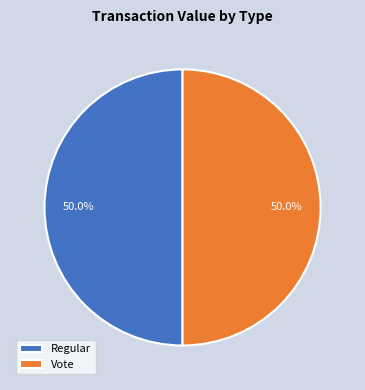

To the nearest percent, what is the average slice percentage?

50%